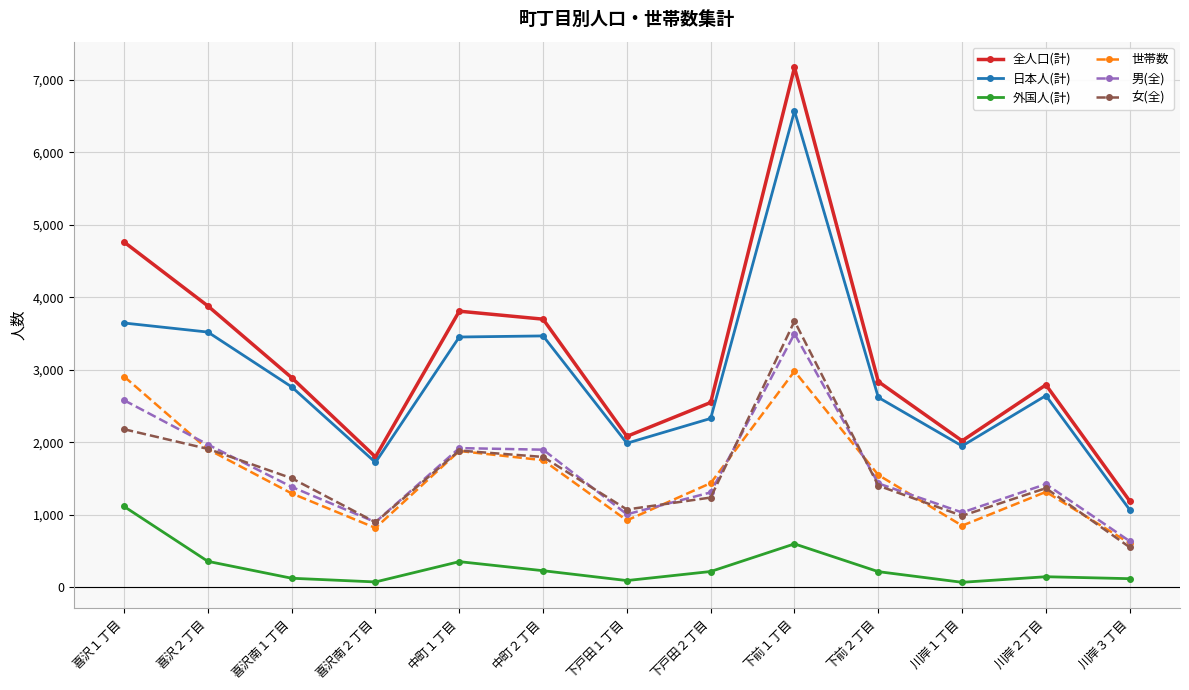

Count the number of categories in the chart.

13